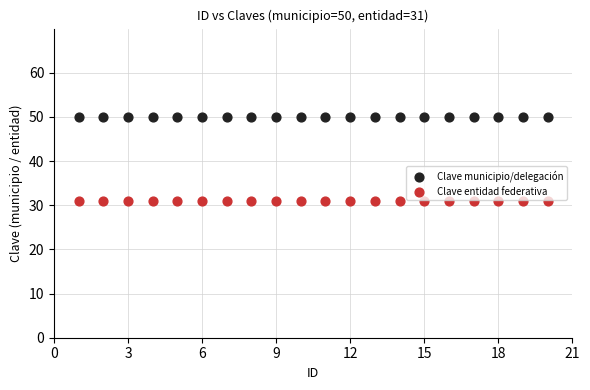

What are all the series names shown in the legend?

Clave municipio/delegación, Clave entidad federativa